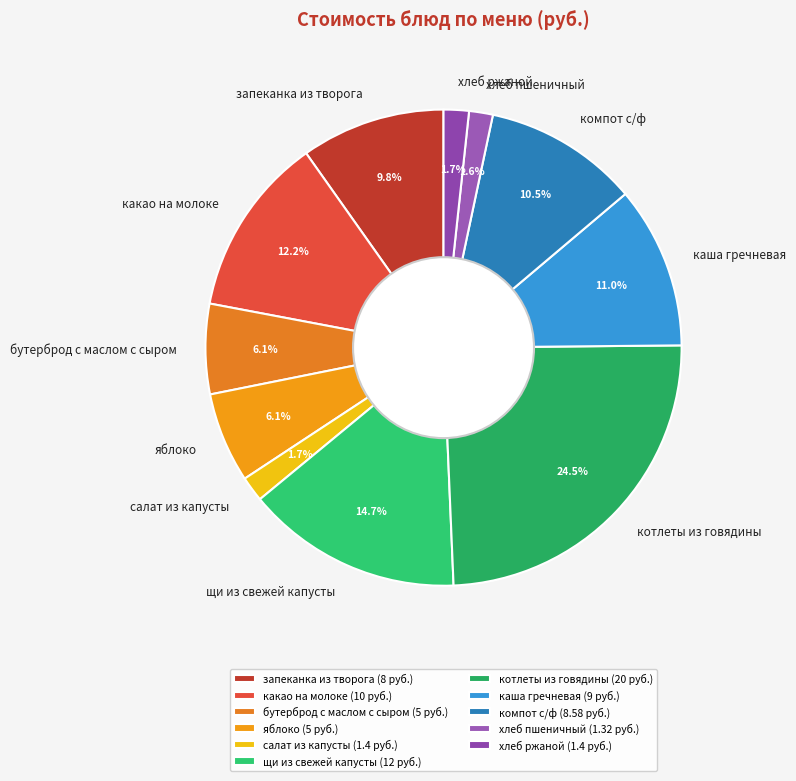

Do какао на молоке and хлеб ржаной together represent more than half of the pie?

No